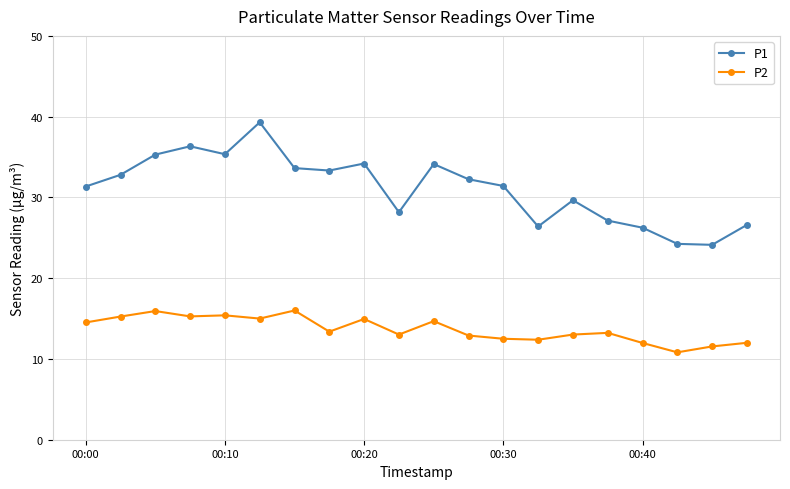

Which series has the largest total across all categories?

P1